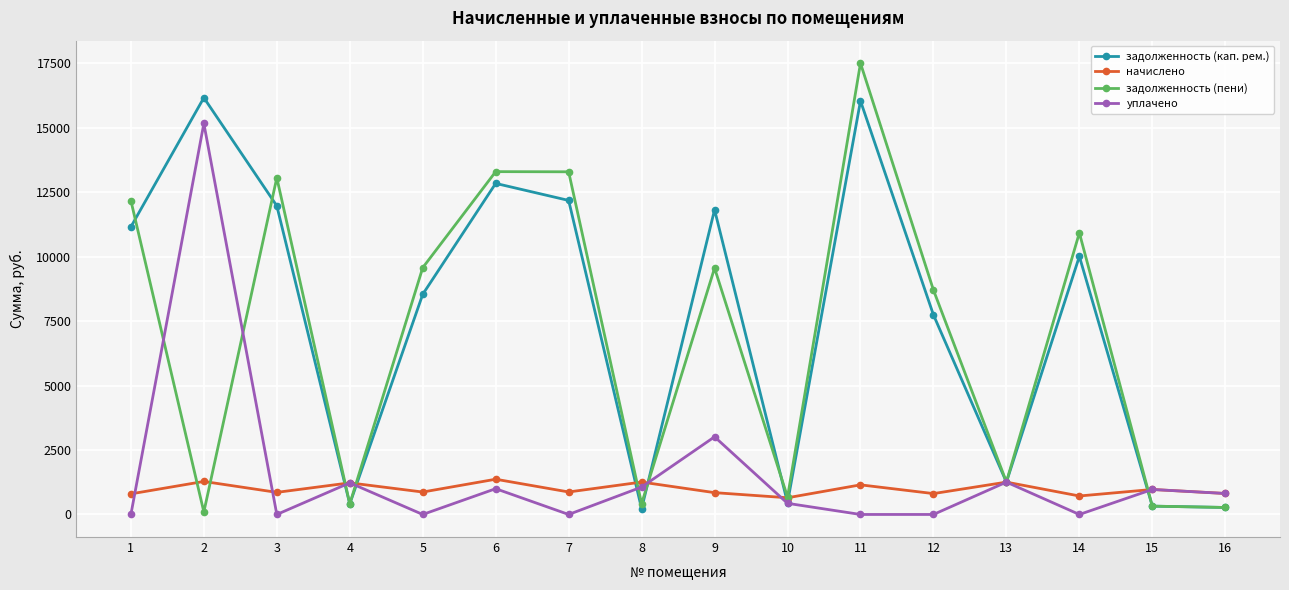

What are all the series names shown in the legend?

задолженность (кап. рем.), начислено, задолженность (пени), уплачено